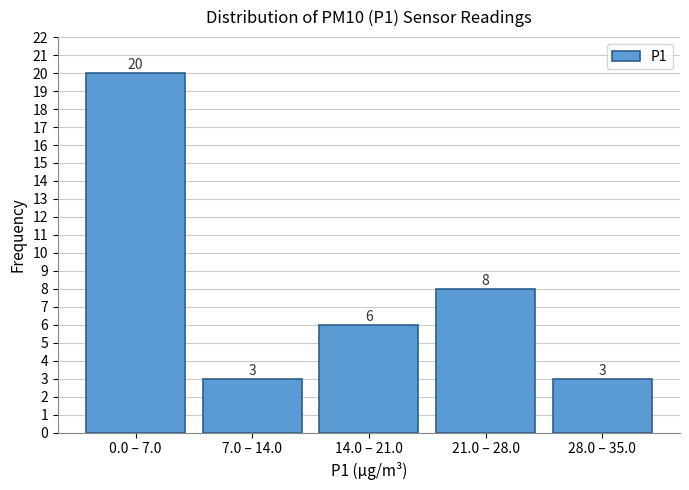

Reading right to left, what are all the values shown in this chart?

28.0 – 35.0=3	21.0 – 28.0=8	14.0 – 21.0=6	7.0 – 14.0=3	0.0 – 7.0=20